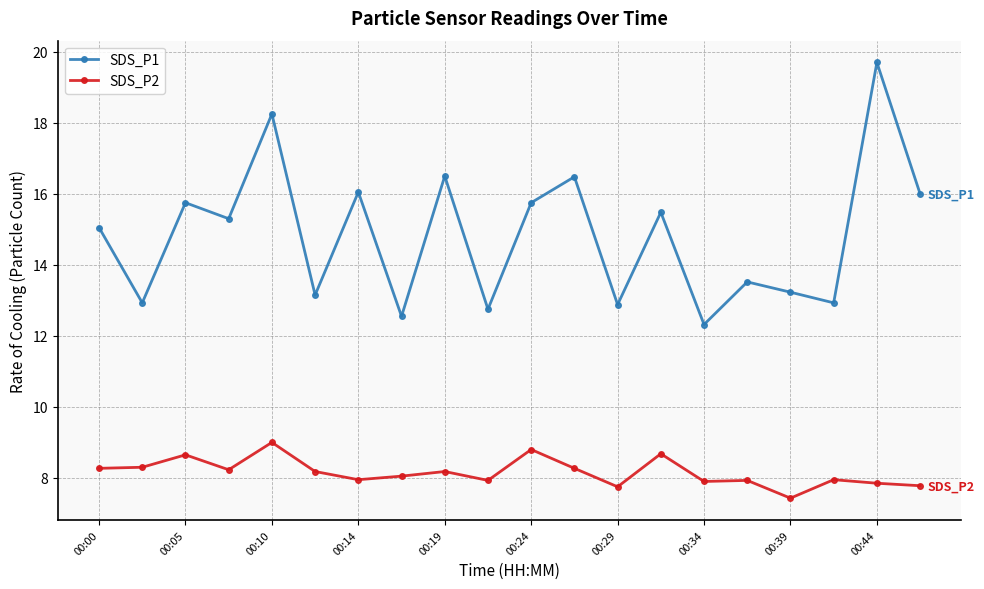

Which series has the largest total across all categories?

SDS_P1